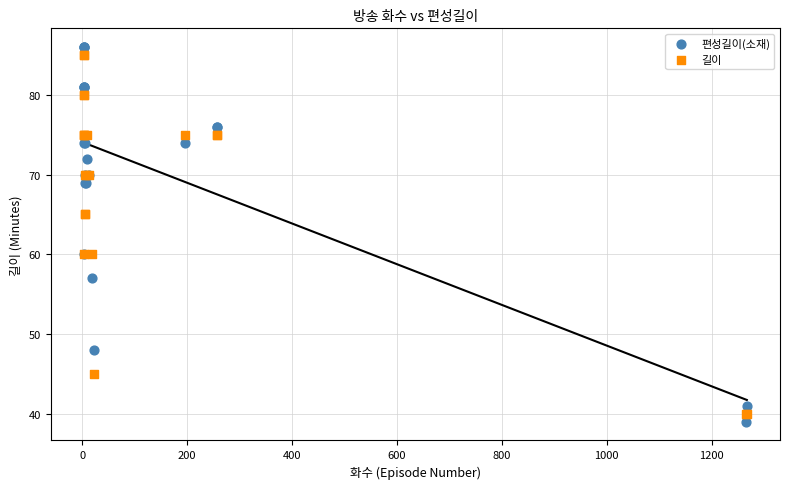

Which series has the largest Y range (max minus min)?

편성길이(소재)